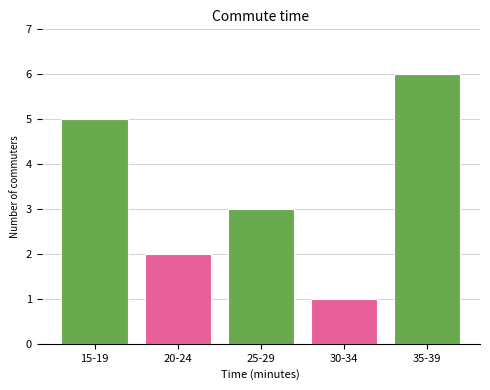

Reading left to right, extract all data points from this chart.

15-19=5	20-24=2	25-29=3	30-34=1	35-39=6